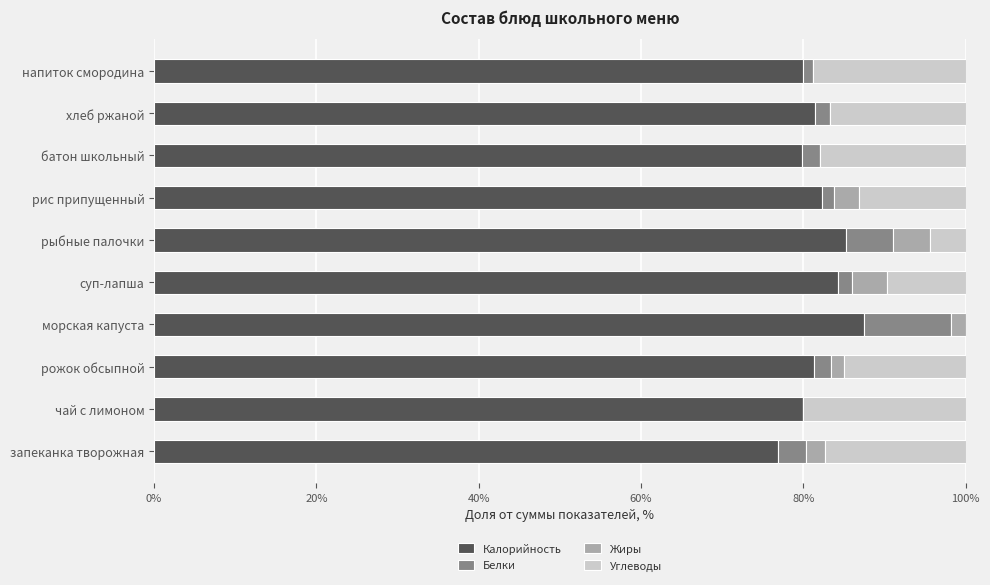

Which category has the highest value in the Калорийность series?

морская капуста